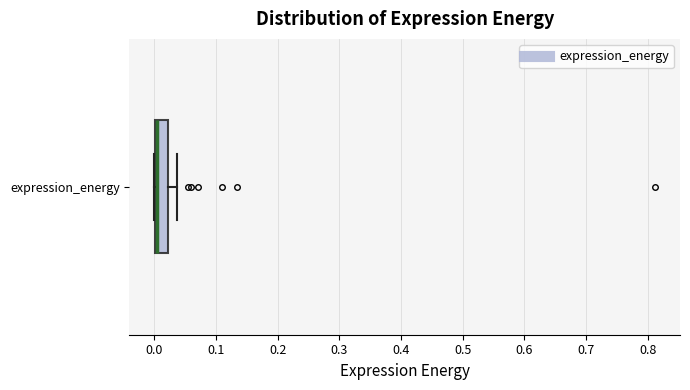

Where does the right whisker of the box for expression_energy end on the x-axis? The values are not printed on the chart, so give them approximately, as read against the axis.

0.04